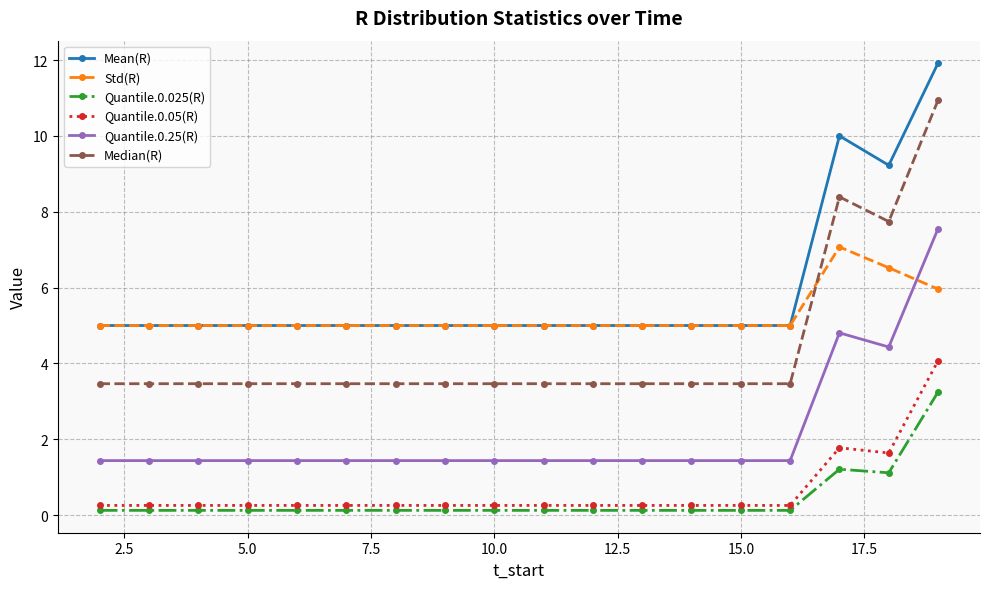

Which series has the largest range (max minus min)?

Median(R)